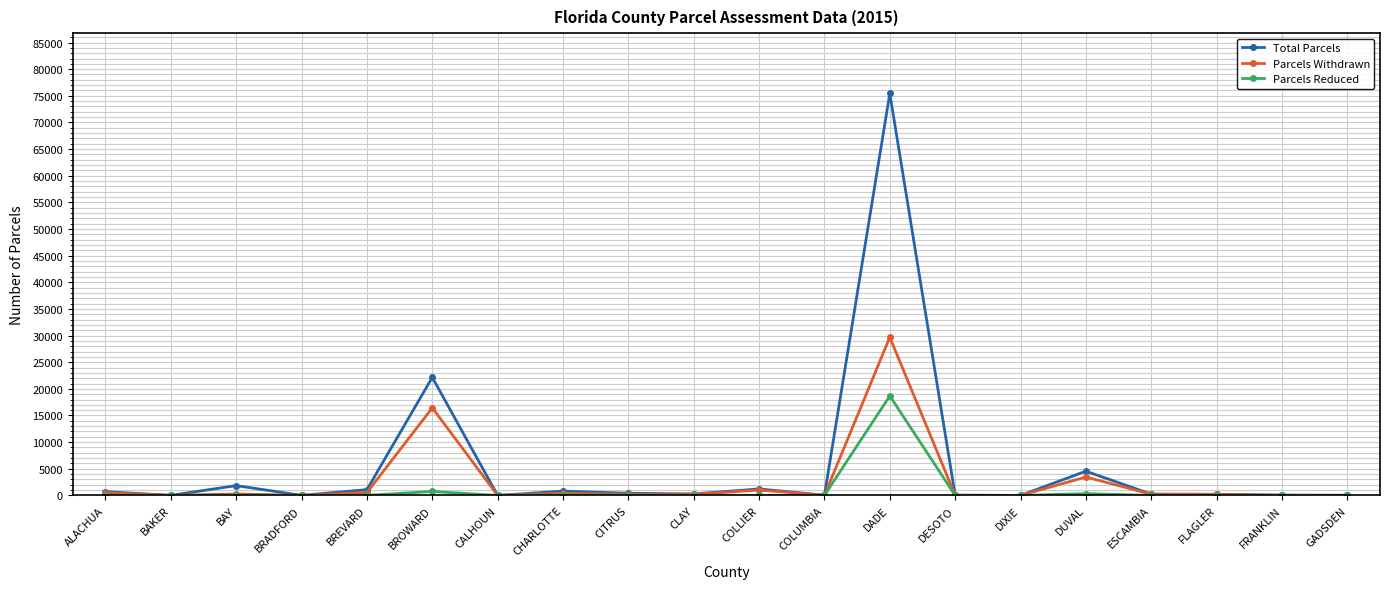

At which category does the chart reach its peak across all series?

DADE